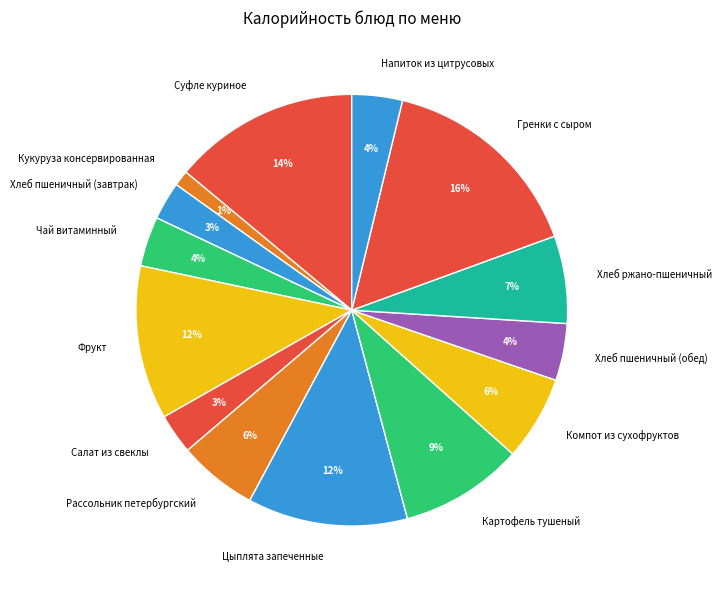

Do Цыплята запеченные and Фрукт together represent more than half of the pie?

No